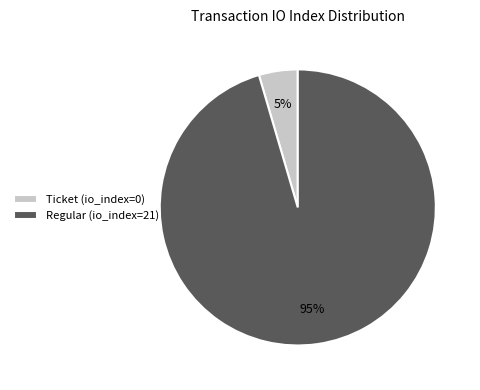

To the nearest percent, what is the average slice percentage?

50%